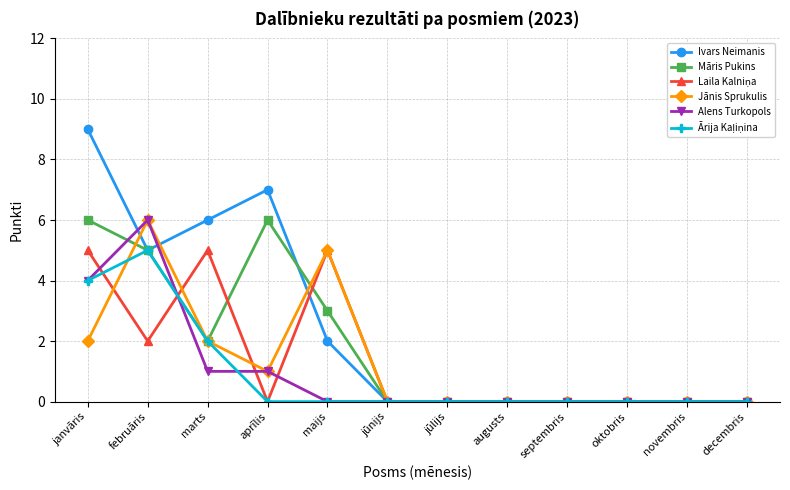

Does the chart have visible grid lines?

Yes